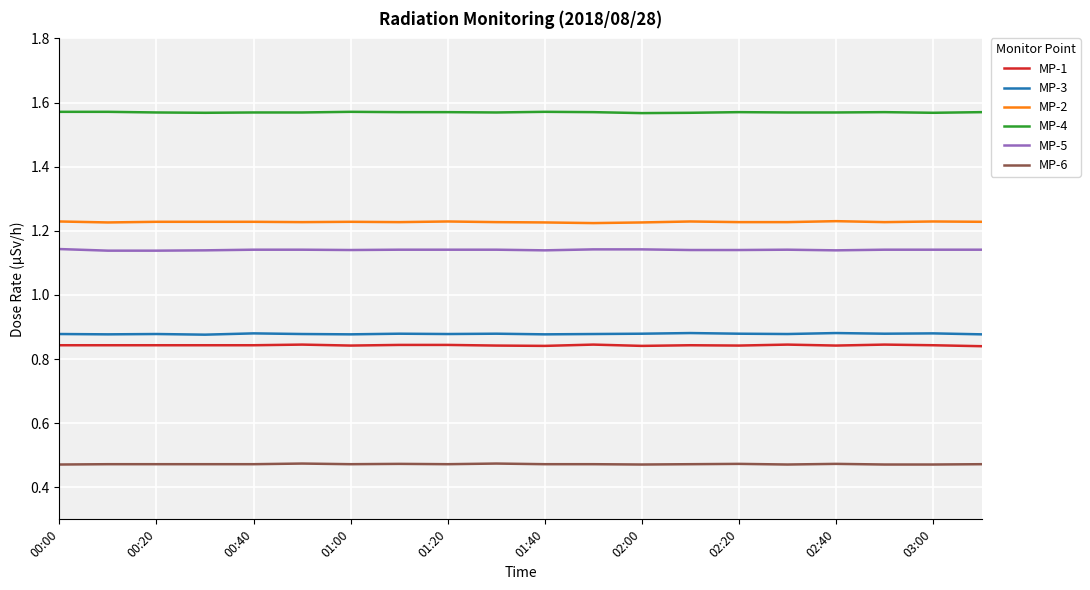

True or false: MP-5 and MP-1 cross at least once.

False